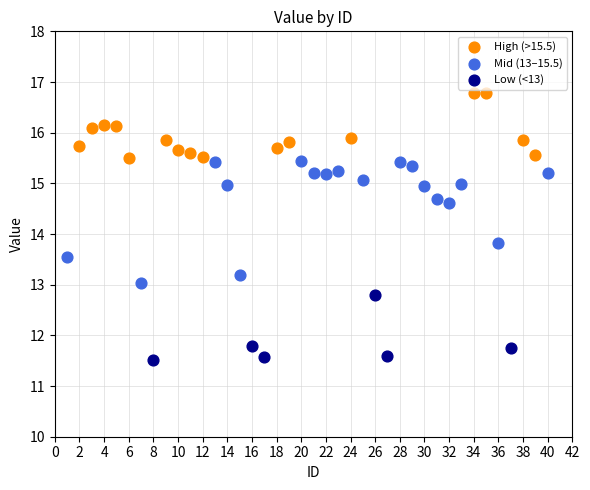

Which series contains the lowest Y value?

Low (<13)